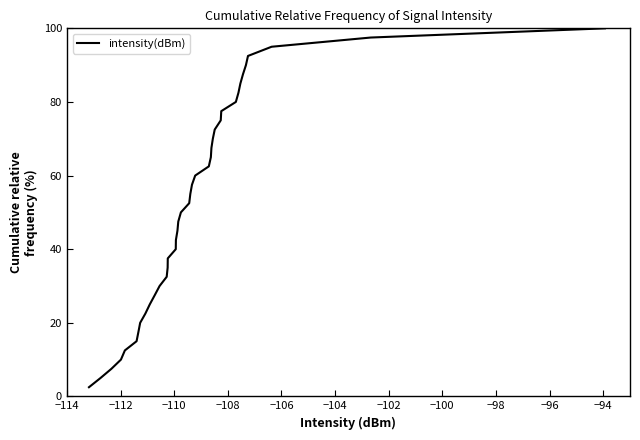

Does the chart display data point markers on the line(s)?

No